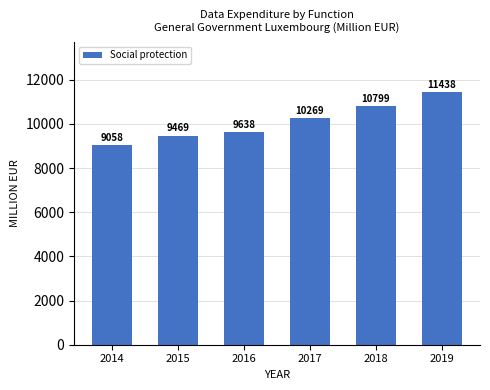

The chart shows a value of 5578.0 at 2014. True or false?

False